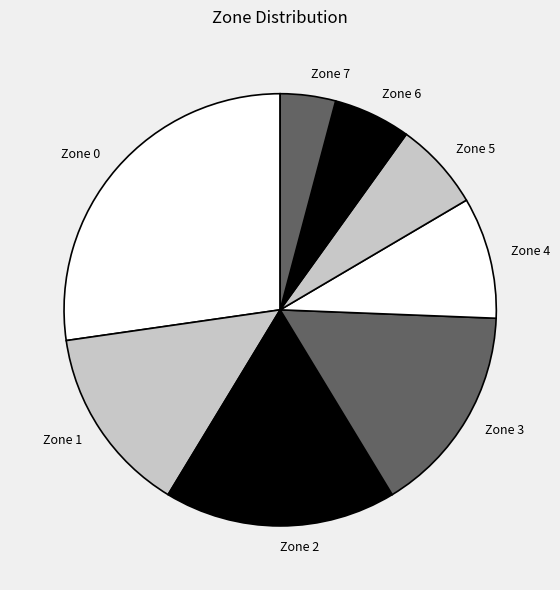

Do Zone 6 and Zone 3 together represent more than half of the pie?

No